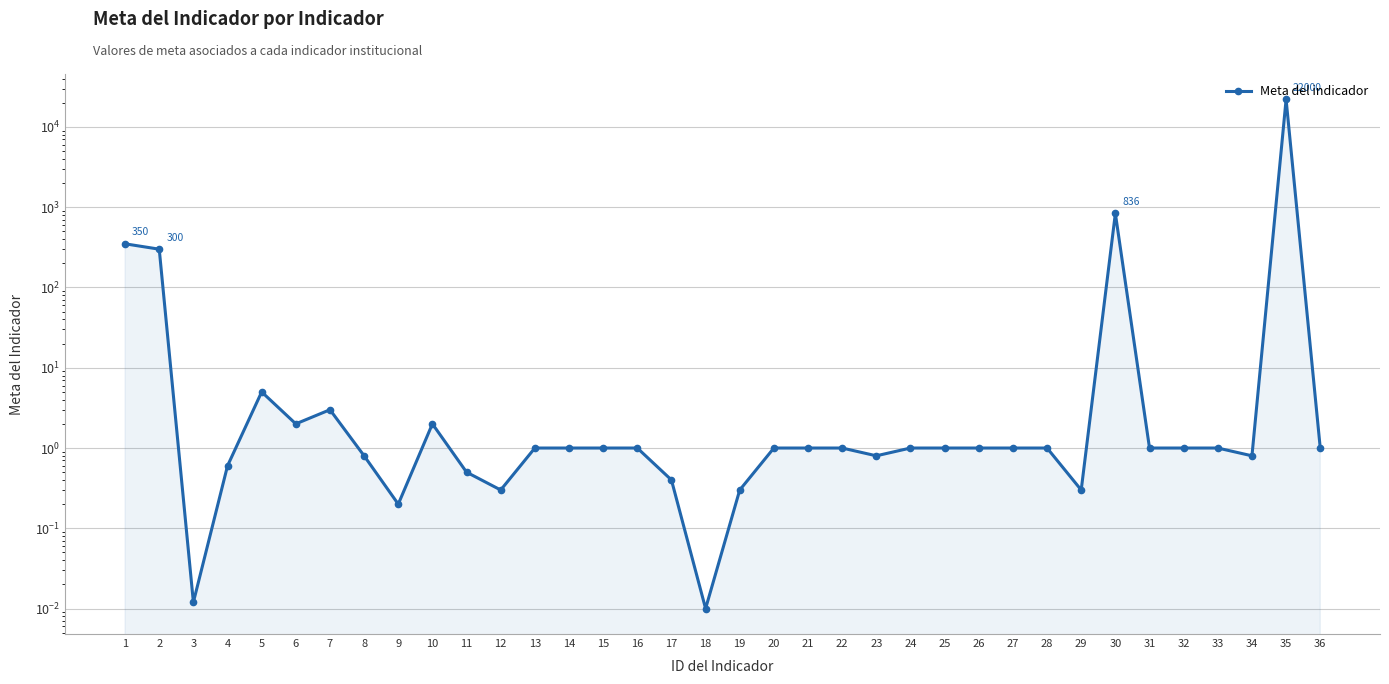

At which label does the data first exceed 1?

1